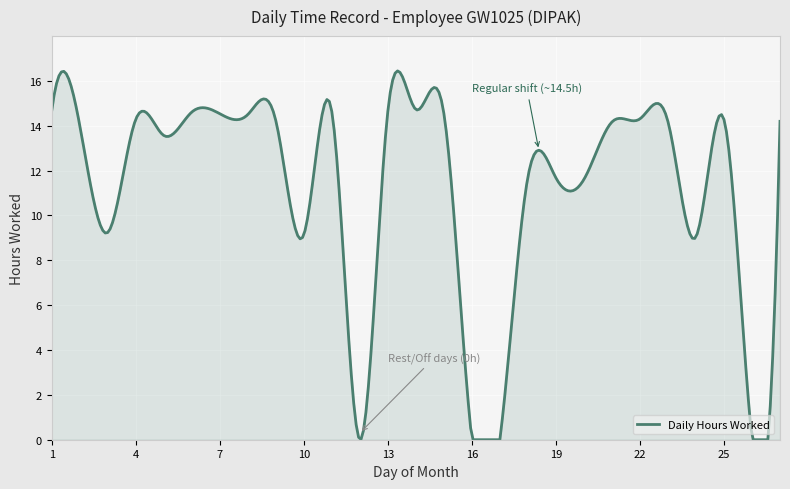

What is the difference between the maximum and minimum values?

16.4